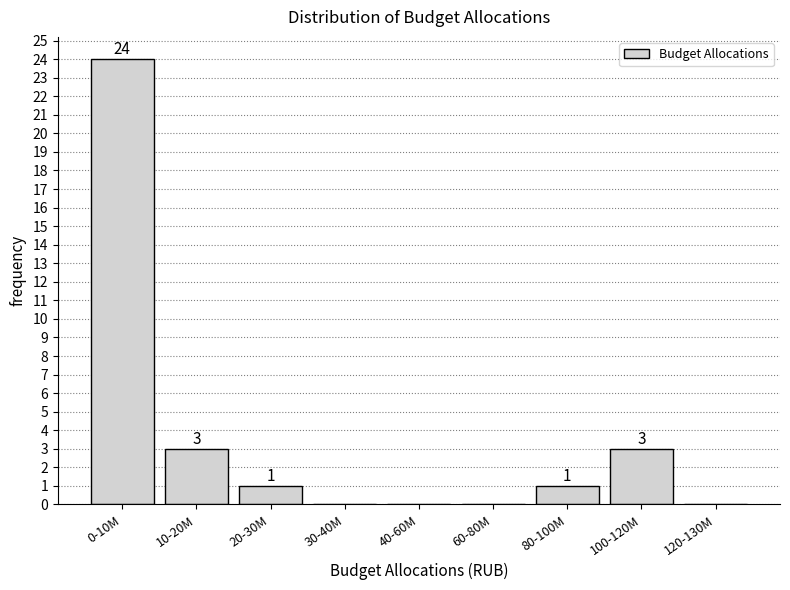

Reading right to left, transcribe all the data shown in this chart.

120-130M=0	100-120M=3	80-100M=1	60-80M=0	40-60M=0	30-40M=0	20-30M=1	10-20M=3	0-10M=24